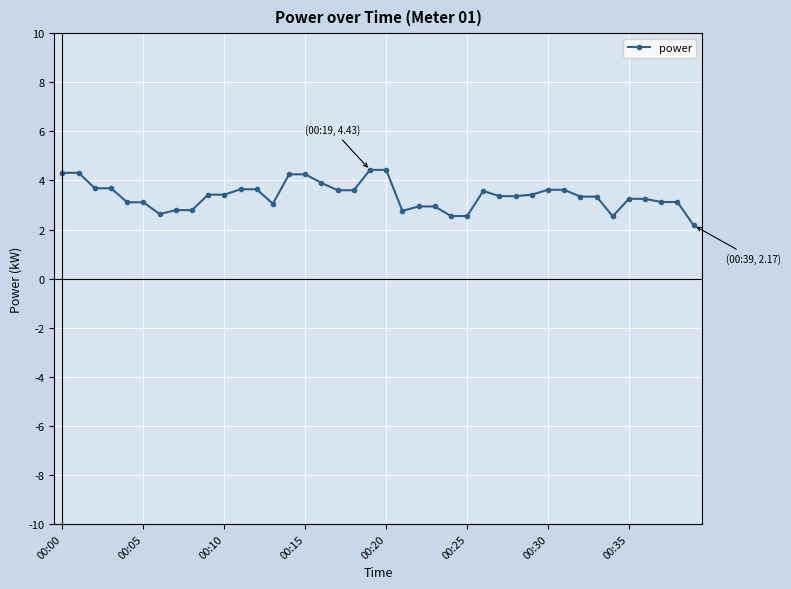

What is the smallest value displayed?

2.2